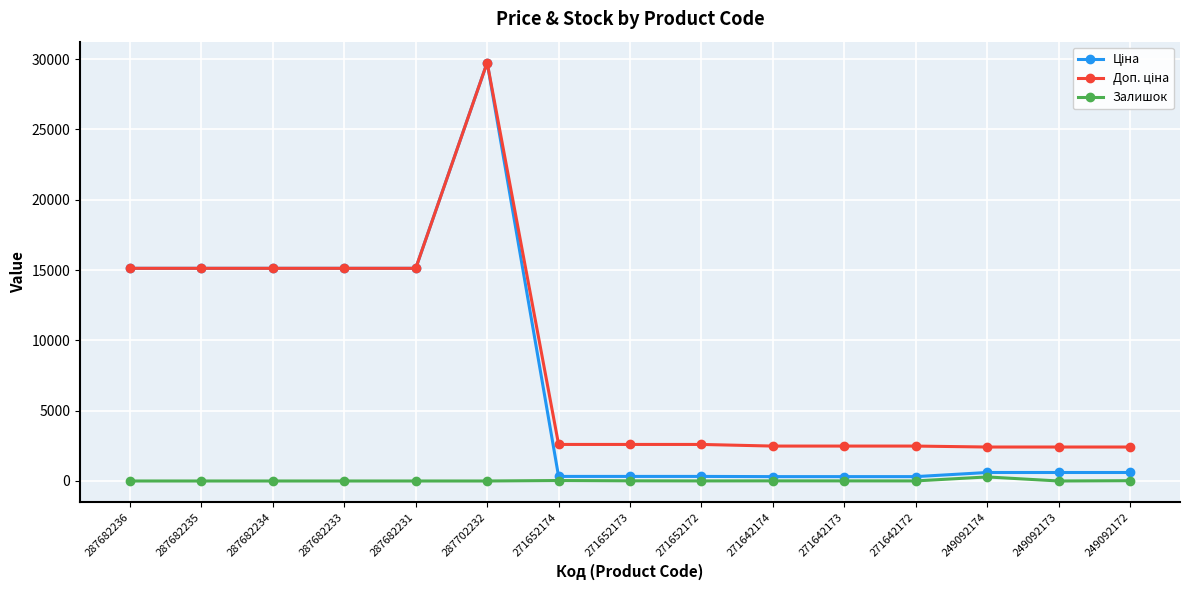

What is the label of the 15th point from the left?

249092172